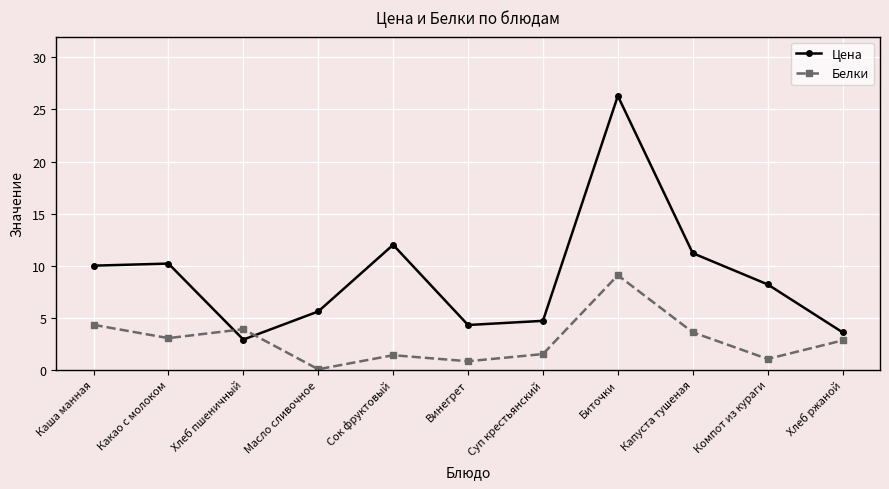

What is the sum of the Белки values at Хлеб пшеничный and Каша манная?

8.2